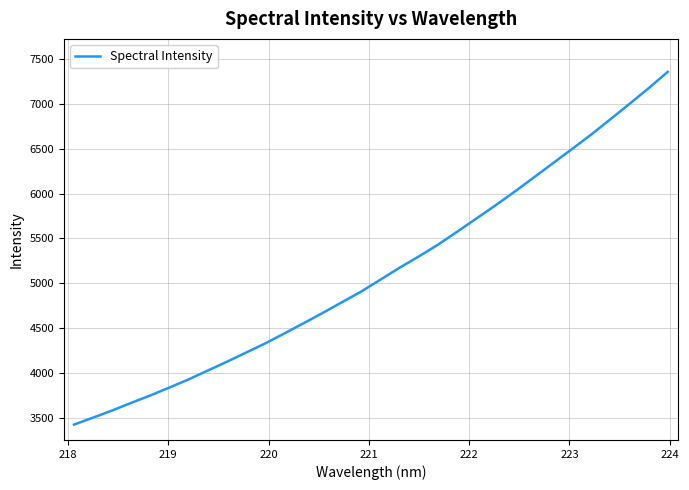

Count the number of values greater than 5040.

16